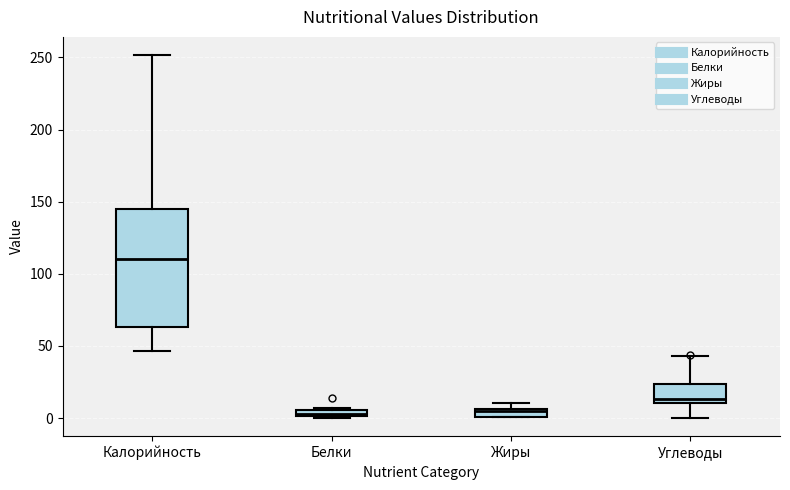

Where is the upper edge of the box for Жиры on the y-axis? The values are not printed on the chart, so give them approximately, as read against the axis.

5